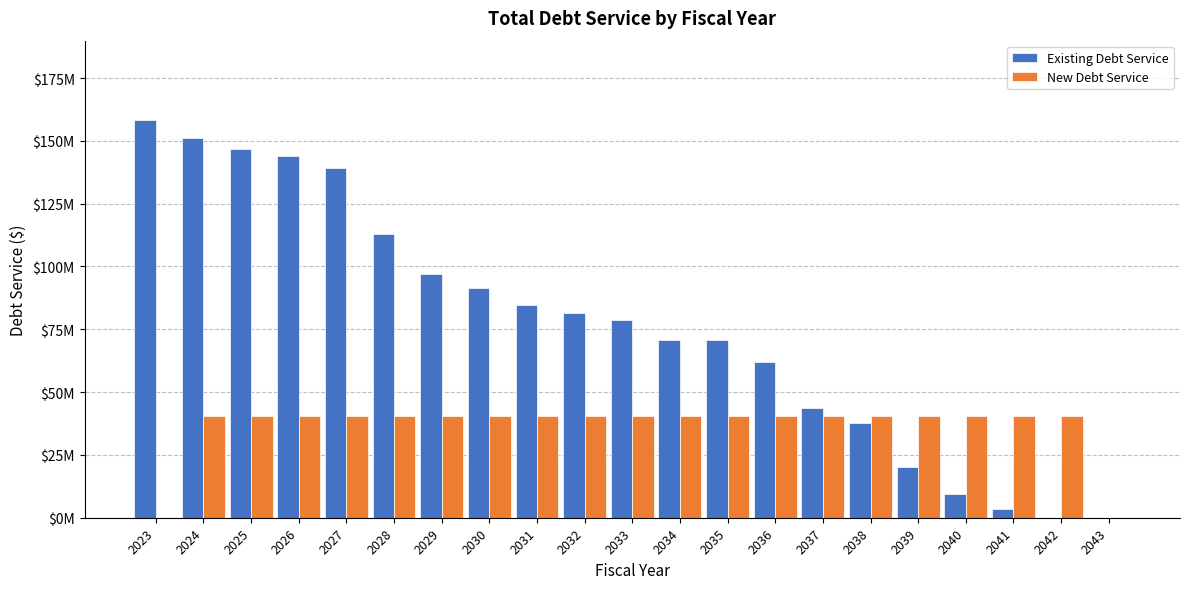

What are all the series names shown in the legend?

Existing Debt Service, New Debt Service